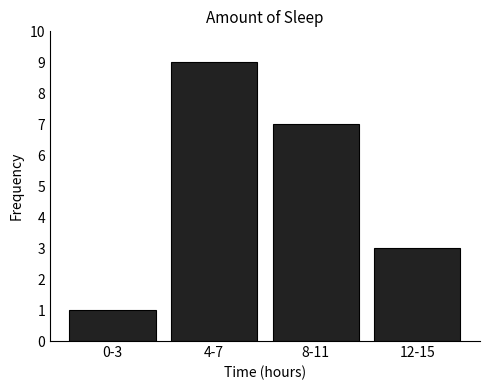

Reading left to right, list all the values displayed in this chart.

0-3=1	4-7=9	8-11=7	12-15=3